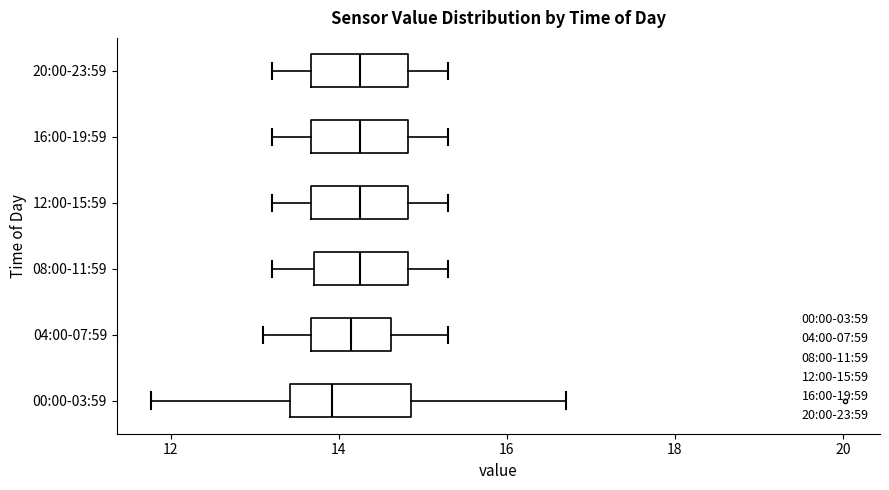

Reading bottom to top, read every box against the x-axis: the position of its median line, the range the box covers, and the ends of its whiskers. The values are not printed on the chart, so give them approximately, as read against the axis.

00:00-03:59: median 14.0, box 13.4 to 14.8, whiskers 11.8 to 16.8
04:00-07:59: median 14.2, box 13.6 to 14.6, whiskers 13.2 to 15.4
08:00-11:59: median 14.2, box 13.8 to 14.8, whiskers 13.2 to 15.4
12:00-15:59: median 14.2, box 13.6 to 14.8, whiskers 13.2 to 15.4
16:00-19:59: median 14.2, box 13.6 to 14.8, whiskers 13.2 to 15.4
20:00-23:59: median 14.2, box 13.6 to 14.8, whiskers 13.2 to 15.4